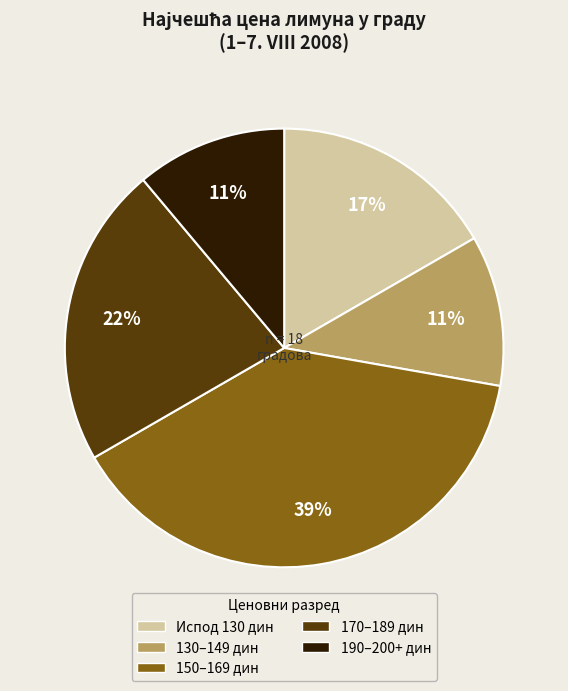

To the nearest percent, what is the difference between the largest and smallest slice percentages?

28%